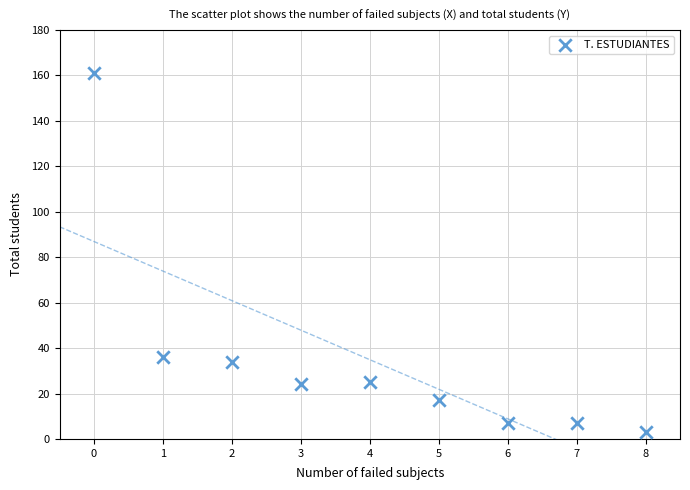

What Y value in the scatter plot is closest to 82?

36